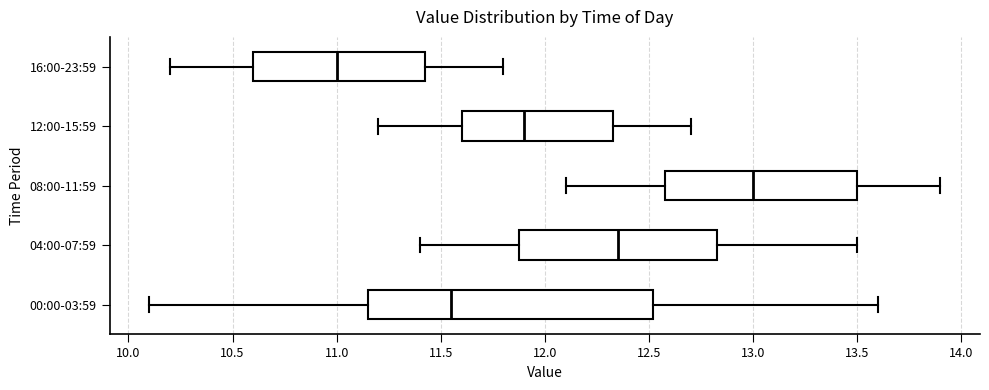

Reading bottom to top, transcribe this box plot: for each box, give where its median line is, the range the box spans, and where its two whiskers end, as read against the x-axis. The values are not printed on the chart, so give them approximately, as read against the axis.

00:00-03:59: median 11.55, box 11.15 to 12.50, whiskers 10.10 to 13.60
04:00-07:59: median 12.35, box 11.90 to 12.85, whiskers 11.40 to 13.50
08:00-11:59: median 13.00, box 12.60 to 13.50, whiskers 12.10 to 13.90
12:00-15:59: median 11.90, box 11.60 to 12.35, whiskers 11.20 to 12.70
16:00-23:59: median 11.00, box 10.60 to 11.45, whiskers 10.20 to 11.80